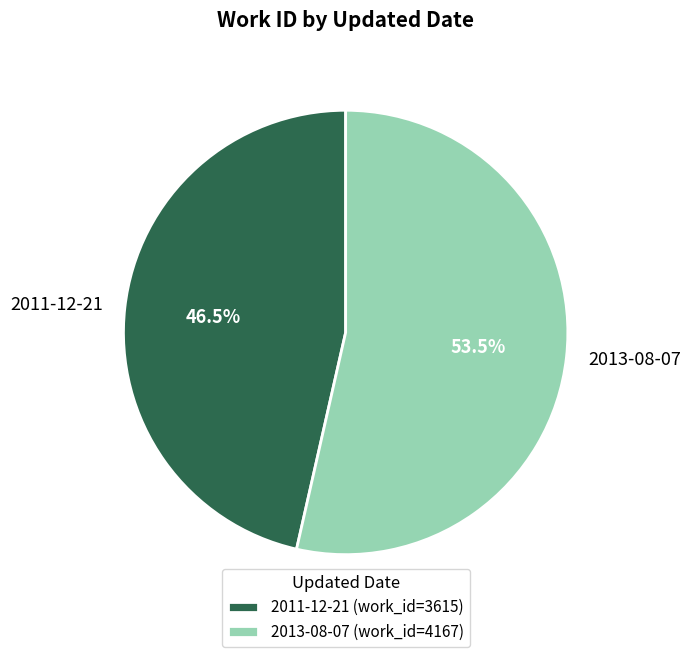

To the nearest percent, what is the combined percentage of 2013-08-07 and 2011-12-21?

100%